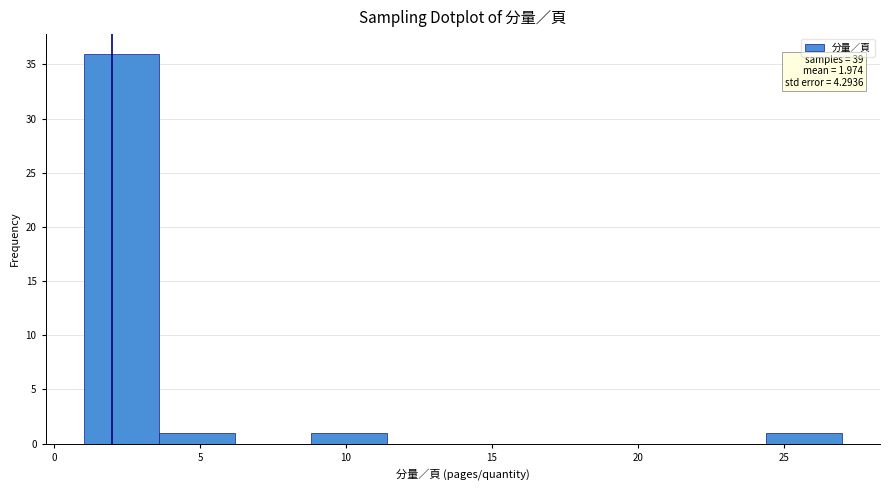

Which range on the x-axis has the tallest bar?

1.0 to 3.6